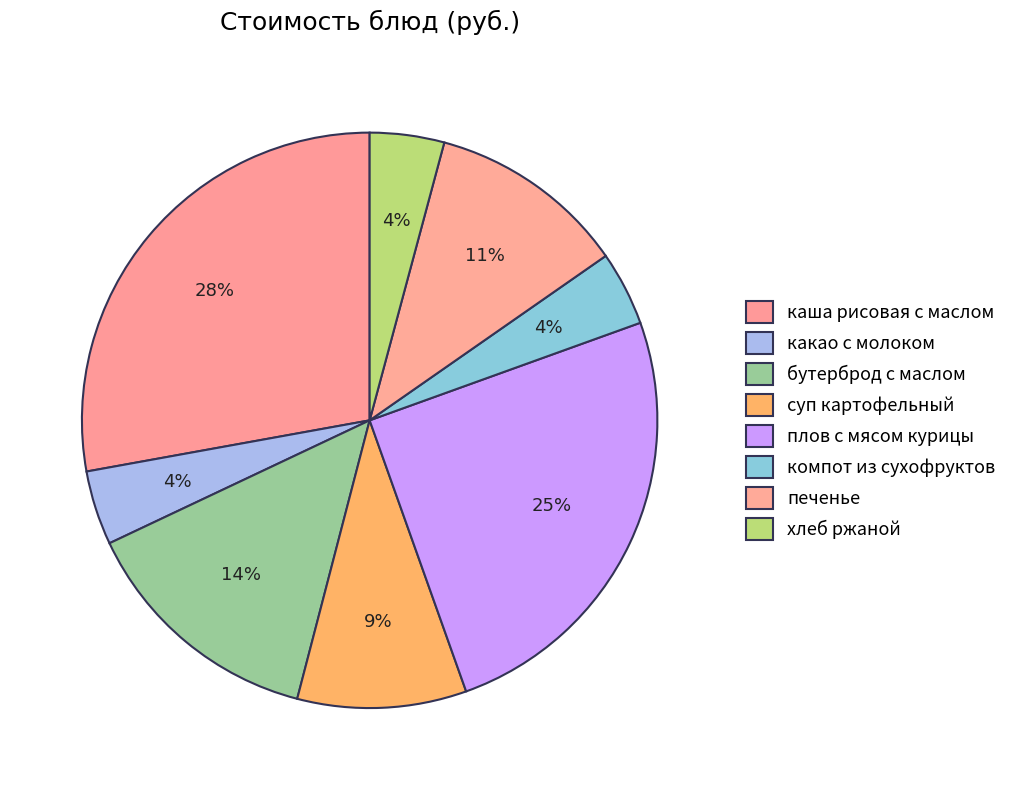

How much of the chart is everything except суп картофельный?

90.5%